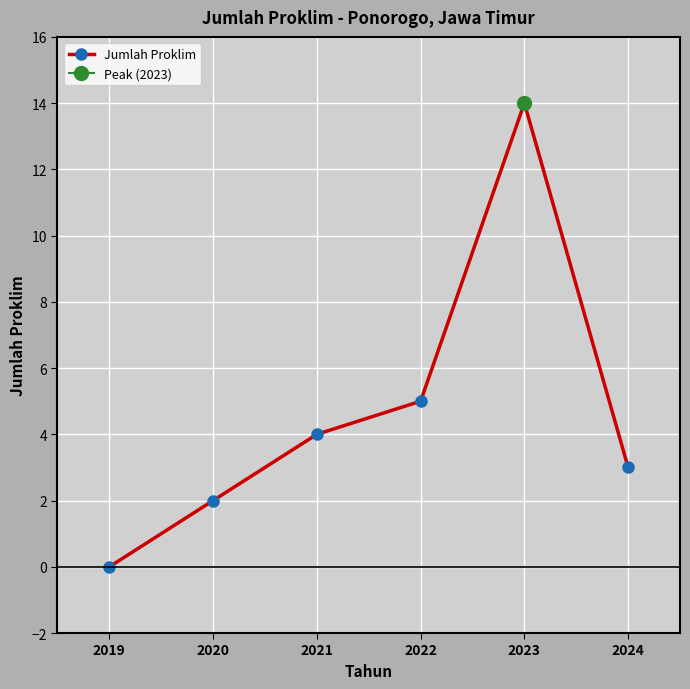

Which has a higher value, 2021 or 2022?

2022